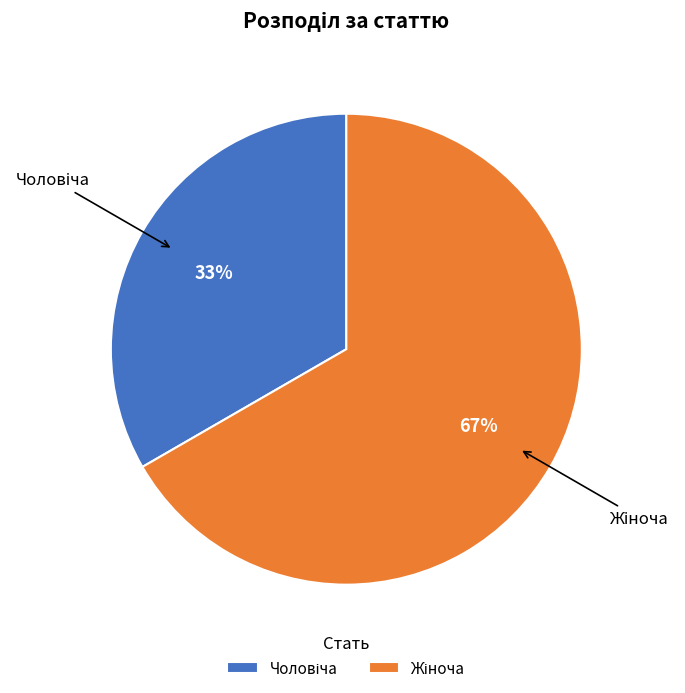

How many segments does this pie chart have?

2